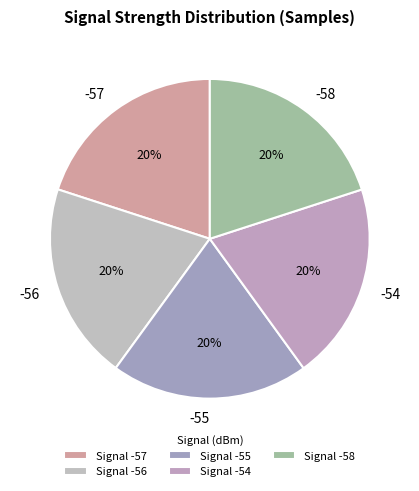

Is the sum of -55 and -57 greater than half?

No